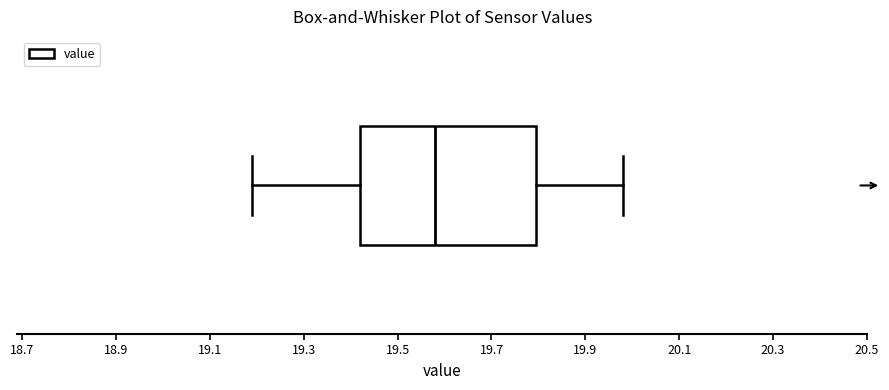

Read this box plot against the x-axis: the position of the median line, the range covered by the box, and the ends of both whiskers. The values are not printed on the chart, so give them approximately, as read against the axis.

median 19.58, box 19.42 to 19.80, whiskers 19.20 to 19.98